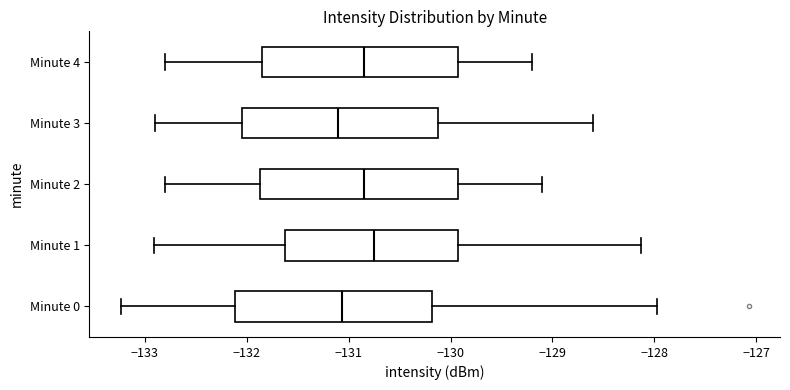

Reading bottom to top, read every box against the x-axis: the position of its median line, the range the box covers, and the ends of its whiskers. The values are not printed on the chart, so give them approximately, as read against the axis.

Minute 0: median -131.1, box -132.1 to -130.2, whiskers -133.2 to -128.0
Minute 1: median -130.7, box -131.6 to -129.9, whiskers -132.9 to -128.1
Minute 2: median -130.8, box -131.9 to -129.9, whiskers -132.8 to -129.1
Minute 3: median -131.1, box -132.0 to -130.1, whiskers -132.9 to -128.6
Minute 4: median -130.8, box -131.8 to -129.9, whiskers -132.8 to -129.2